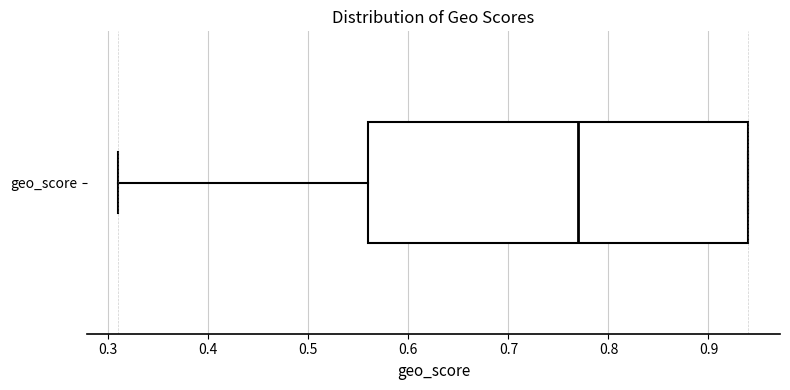

Where does the left whisker of the box for geo_score end on the x-axis? The values are not printed on the chart, so give them approximately, as read against the axis.

0.31